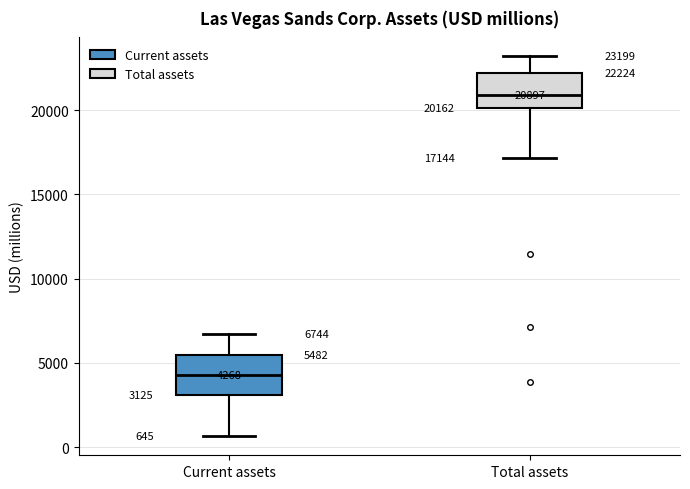

Which box has the highest median line?

Total assets